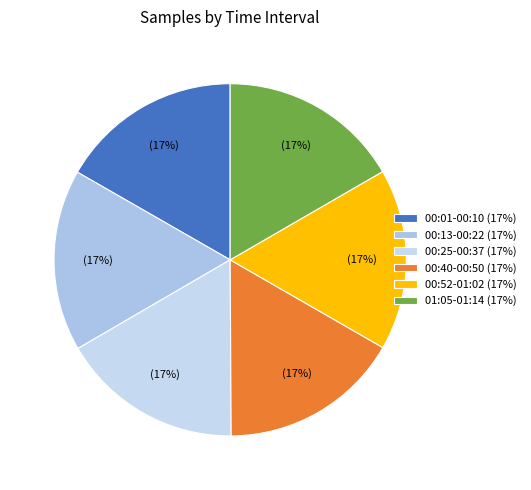

Count the number of slices in the pie.

6